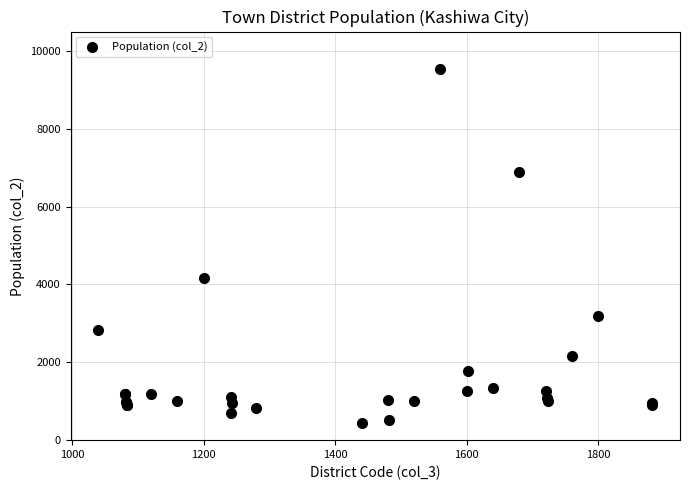

What Y value in the scatter plot is closest to 4987?

4168